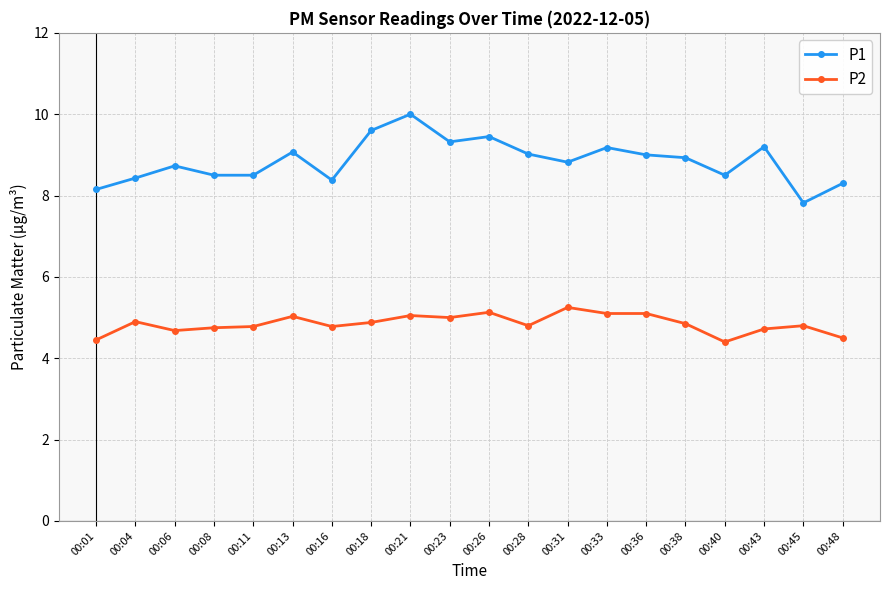

What is the sum of the P2 values at 00:08 and 00:18?

9.6